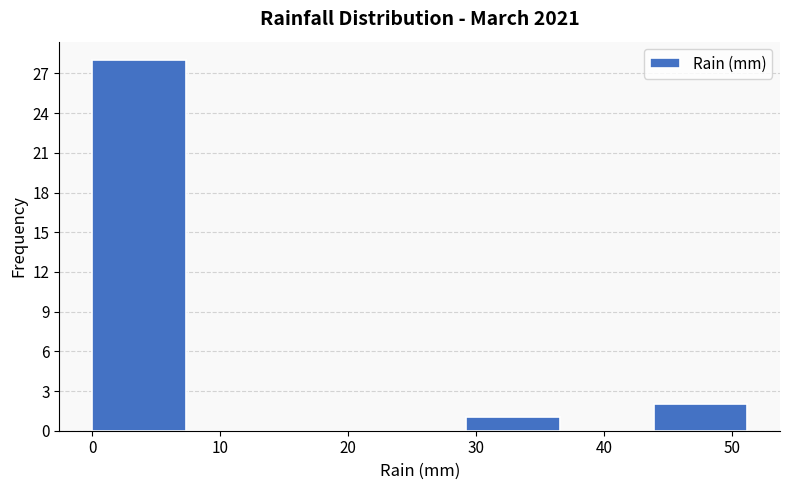

Reading left to right, list every bar in this chart as the range it spans on the x-axis followed by its height. Neither the bar edges nor the heights are printed on the chart, so give them approximately, as read against the axes.

0 to 7: 28
7 to 15: 0
15 to 22: 0
22 to 29: 0
29 to 37: 1
37 to 44: 0
44 to 51: 2